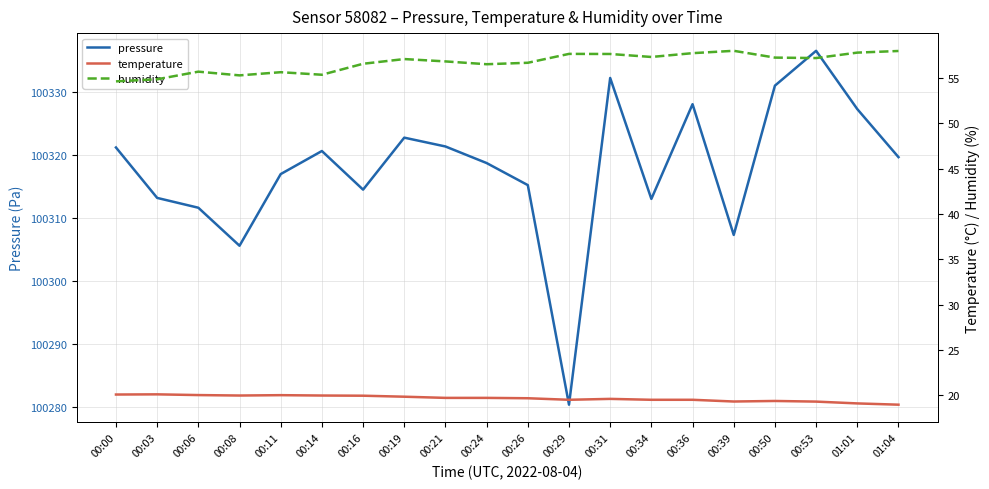

What value does the temperature series have at 00:03?

20.1